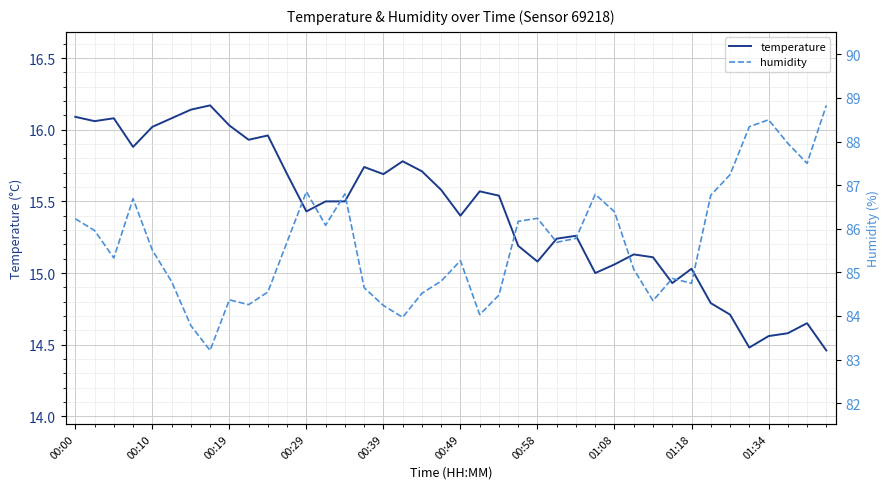

Is it true that temperature equals 20.4 at 00:29?

False